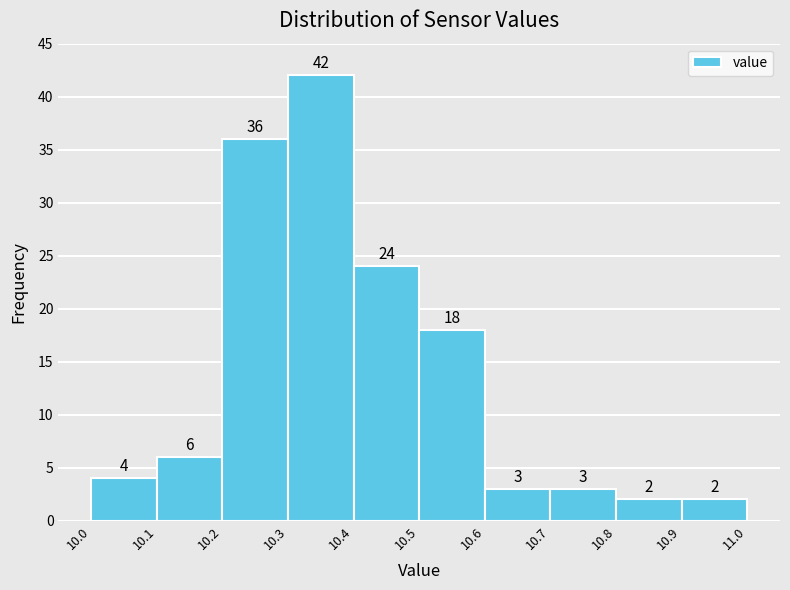

Reading left to right, transcribe this chart: for each bar, give the range it covers on the x-axis and its height.

10.0 to 10.1: 4
10.1 to 10.2: 6
10.2 to 10.3: 36
10.3 to 10.4: 42
10.4 to 10.5: 24
10.5 to 10.6: 18
10.6 to 10.7: 3
10.7 to 10.8: 3
10.8 to 10.9: 2
10.9 to 11.0: 2